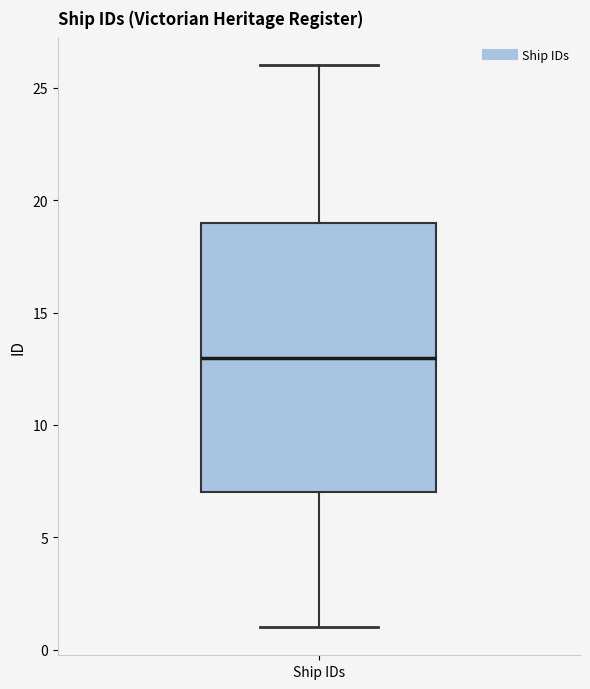

Read this box plot against the y-axis: the position of the median line, the range covered by the box, and the ends of both whiskers. The values are not printed on the chart, so give them approximately, as read against the axis.

median 13, box 7 to 19, whiskers 1 to 26